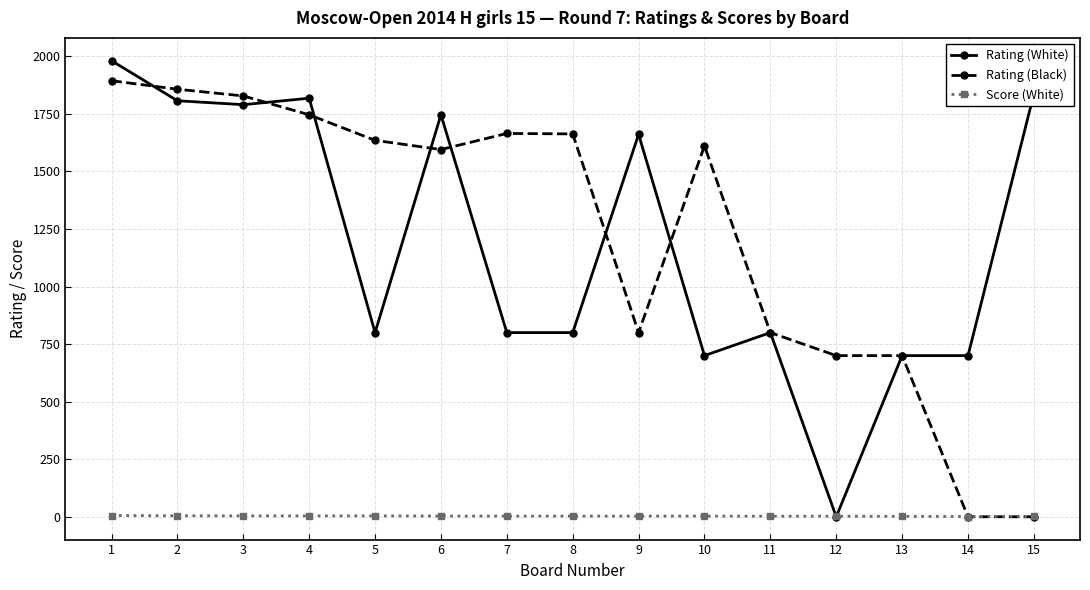

True or false: Rating (White) has more than 0 interior local peaks.

True